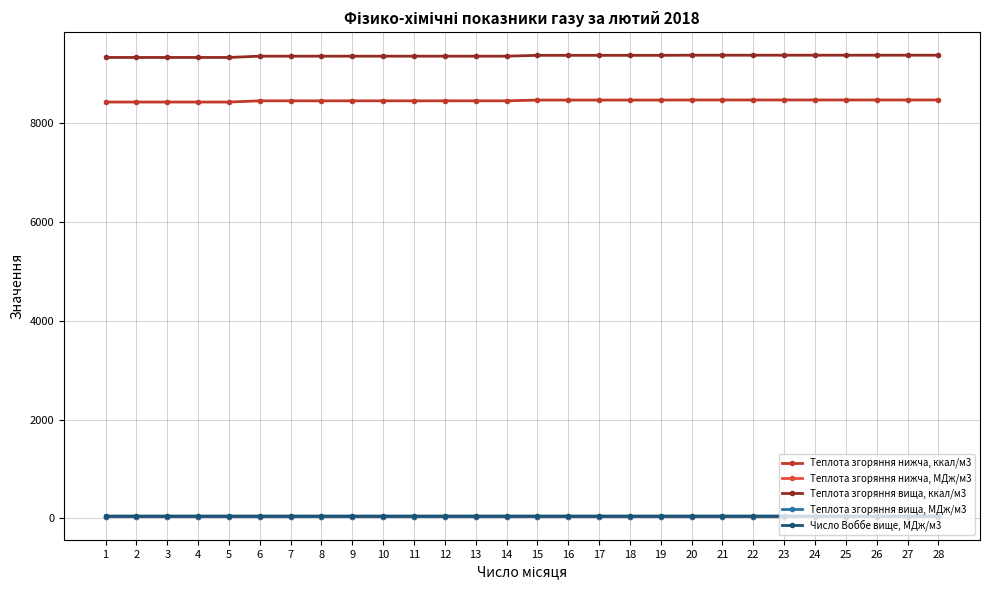

What is the average value of the Теплота згоряння вища, МДж/м3 series?

39.2